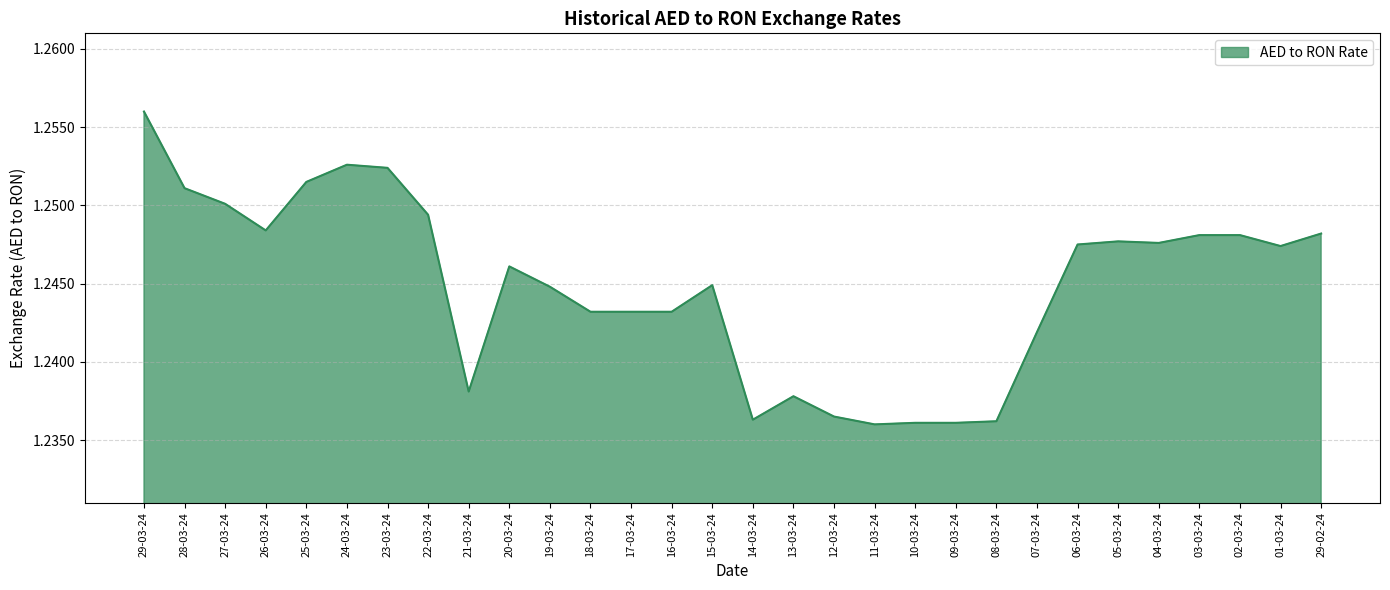

The value at 25-03-24 is 2.1. True or false?

False